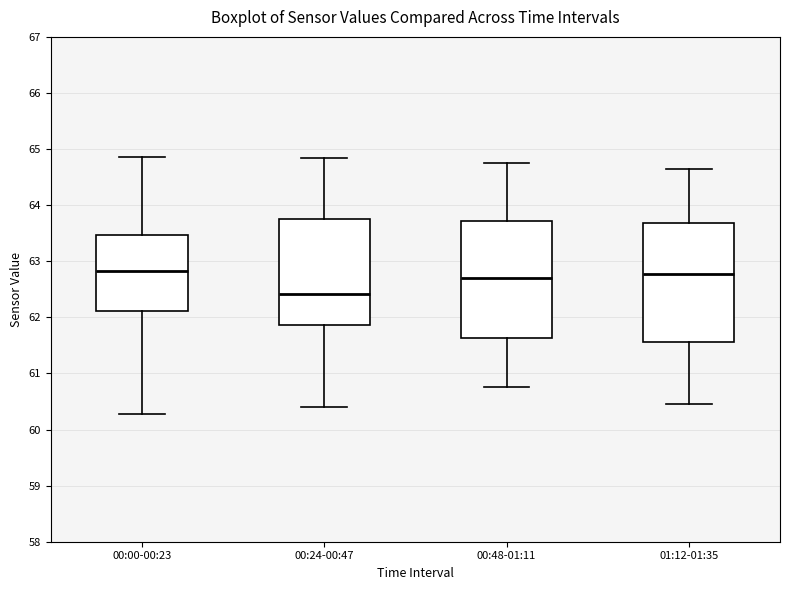

Reading left to right, read every box against the y-axis: the position of its median line, the range the box covers, and the ends of its whiskers. The values are not printed on the chart, so give them approximately, as read against the axis.

00:00-00:23: median 62.8, box 62.1 to 63.5, whiskers 60.3 to 64.9
00:24-00:47: median 62.4, box 61.9 to 63.8, whiskers 60.4 to 64.8
00:48-01:11: median 62.7, box 61.6 to 63.7, whiskers 60.8 to 64.8
01:12-01:35: median 62.8, box 61.6 to 63.7, whiskers 60.5 to 64.7